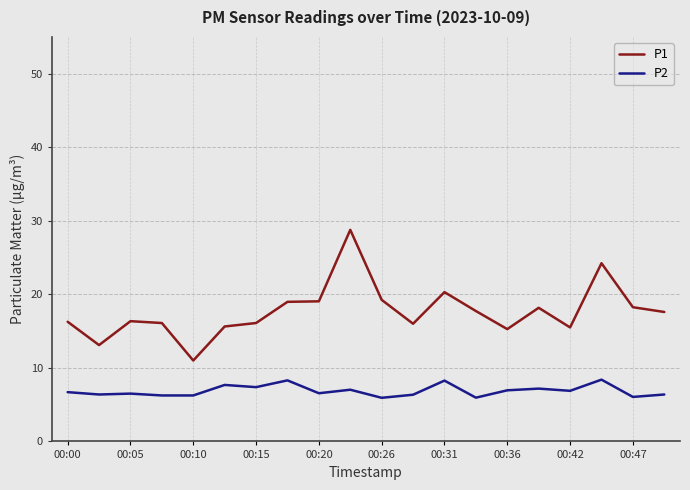

Which series has the widest spread of values?

P1